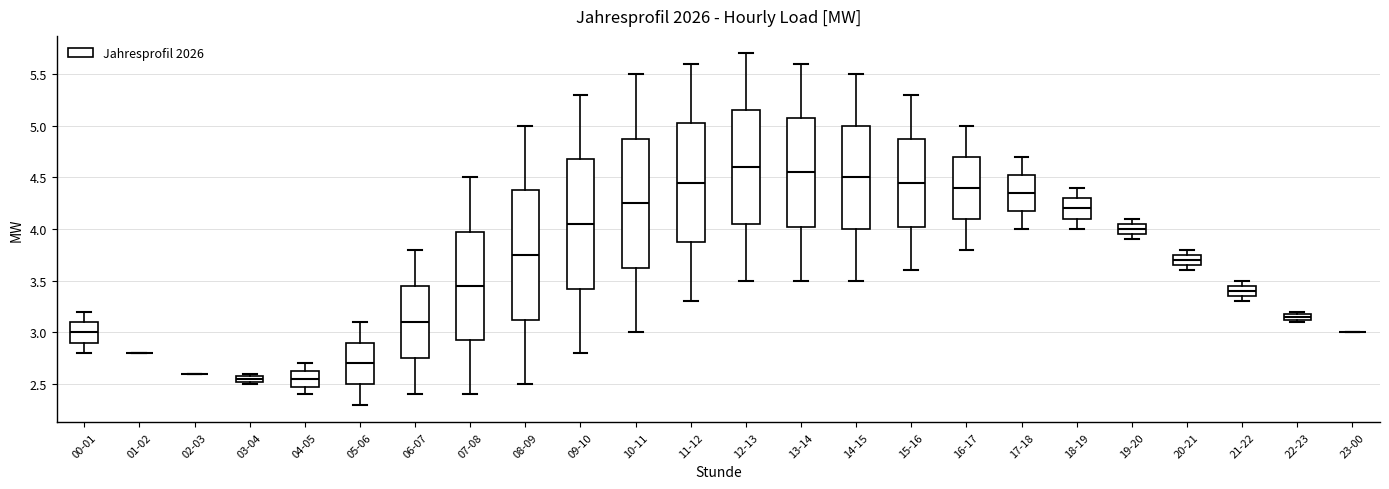

Where is the lower edge of the box for 20-21 on the y-axis? The values are not printed on the chart, so give them approximately, as read against the axis.

3.65